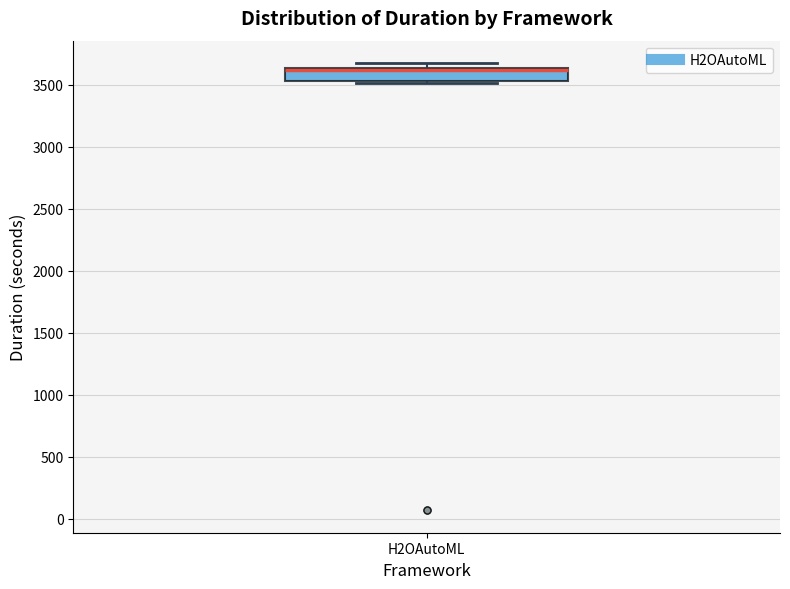

Where is the upper edge of the box for H2OAutoML on the y-axis? The values are not printed on the chart, so give them approximately, as read against the axis.

3650